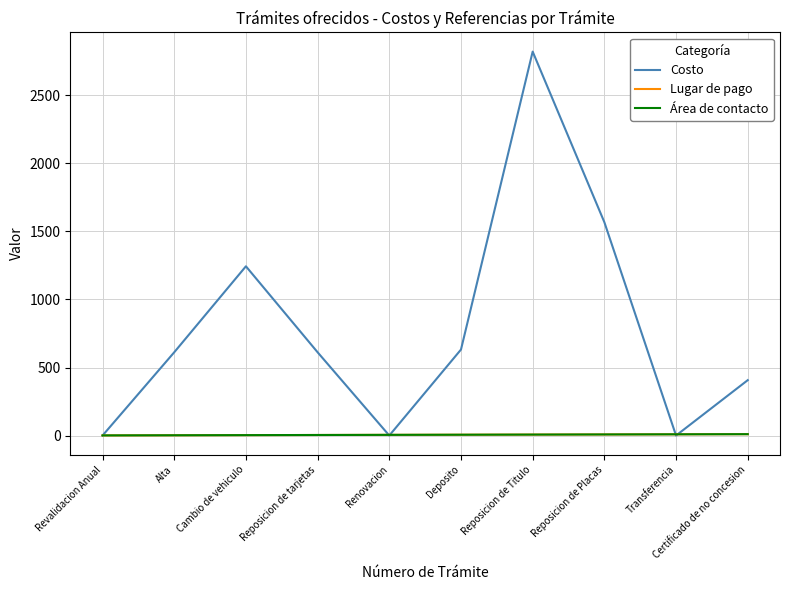

Is this an area chart (filled region under the line)?

No